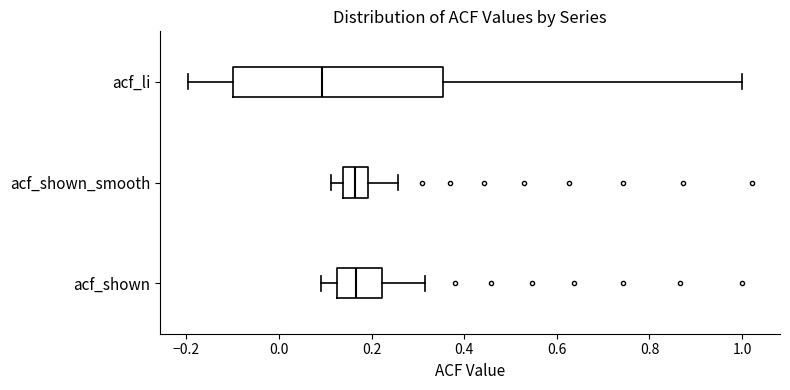

Where is the right edge of the box for acf_li on the x-axis? The values are not printed on the chart, so give them approximately, as read against the axis.

0.36